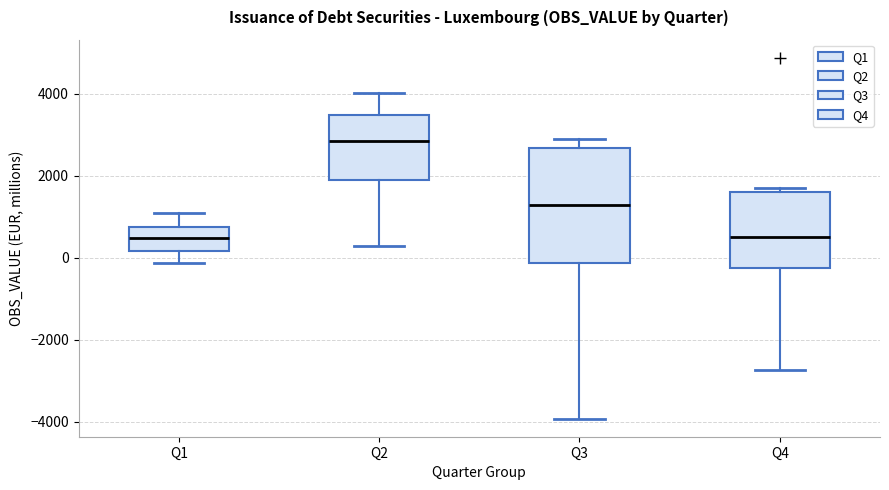

Reading left to right, transcribe this box plot: for each box, give where its median line is, the range the box spans, and where its two whiskers end, as read against the y-axis. The values are not printed on the chart, so give them approximately, as read against the axis.

Q1: median 400, box 200 to 800, whiskers -200 to 1000
Q2: median 2800, box 1800 to 3400, whiskers 200 to 4000
Q3: median 1200, box -200 to 2600, whiskers -4000 to 2800
Q4: median 600, box -200 to 1600, whiskers -2800 to 1800